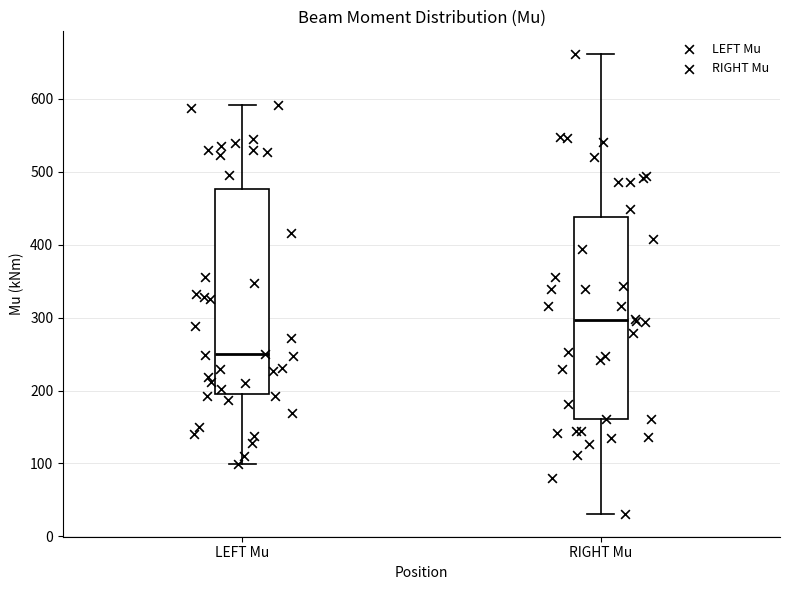

Reading left to right, read every box against the y-axis: the position of its median line, the range the box covers, and the ends of its whiskers. The values are not printed on the chart, so give them approximately, as read against the axis.

LEFT Mu: median 250, box 190 to 480, whiskers 100 to 590
RIGHT Mu: median 300, box 160 to 440, whiskers 30 to 660